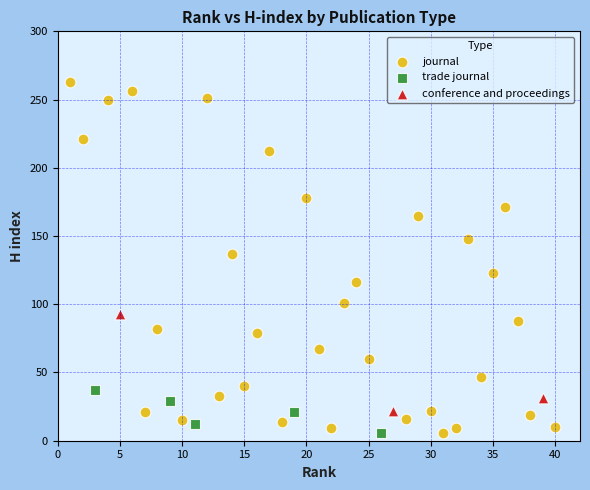

What are all the series names shown in the legend?

journal, trade journal, conference and proceedings